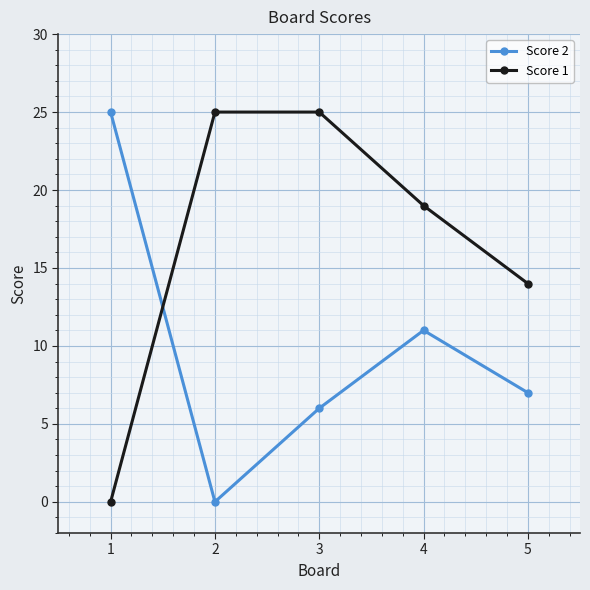

What are all the series names shown in the legend?

Score 2, Score 1